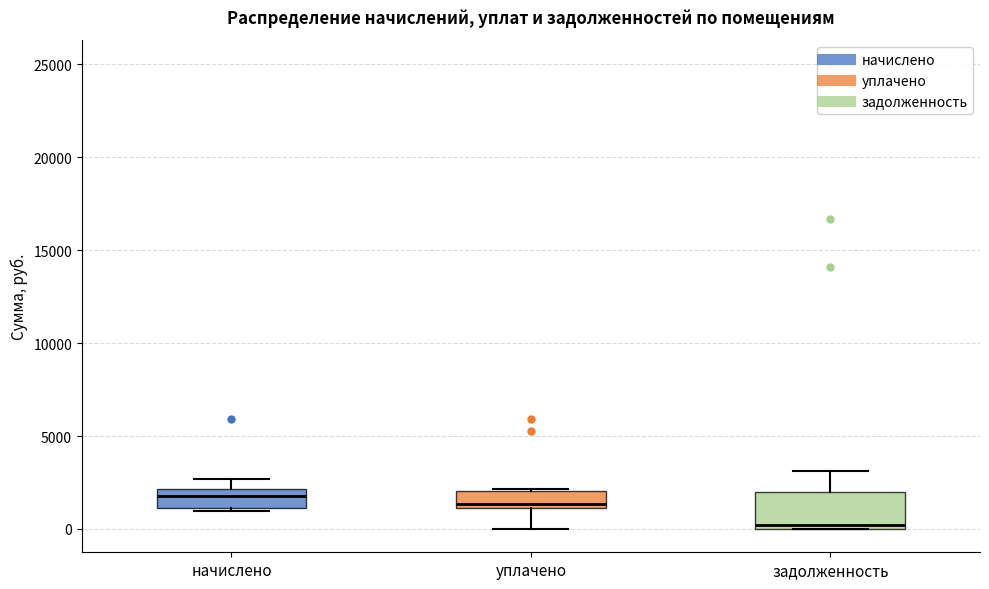

Which box is the tallest, from its lower edge to its upper edge?

задолженность